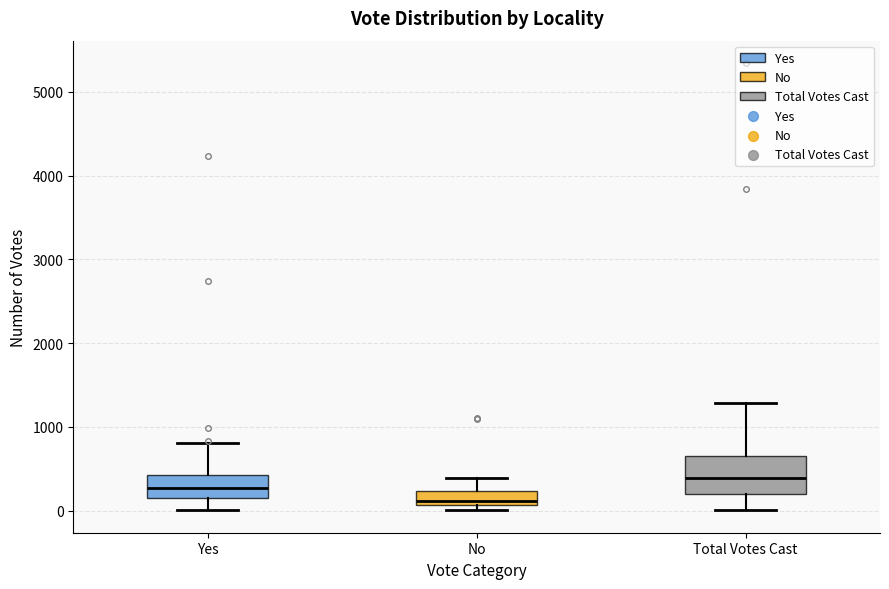

Where is the upper edge of the box for No on the y-axis? The values are not printed on the chart, so give them approximately, as read against the axis.

200